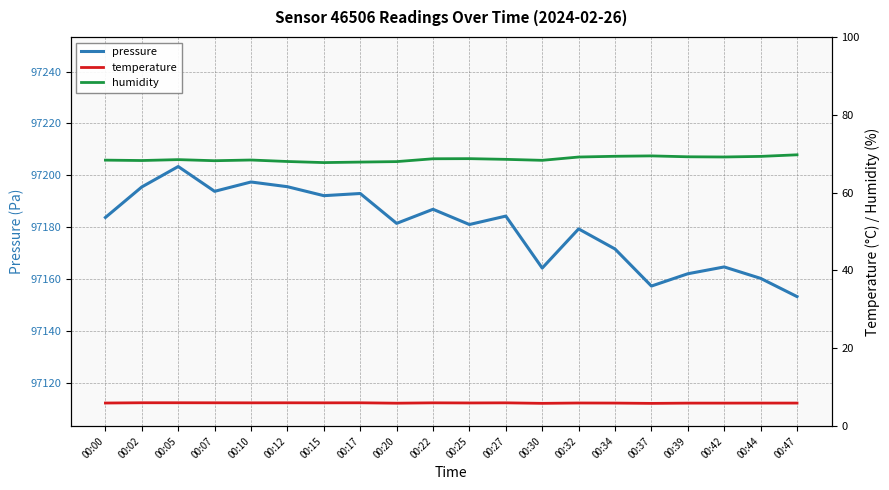

What are all the series names shown in the legend?

pressure, temperature, humidity